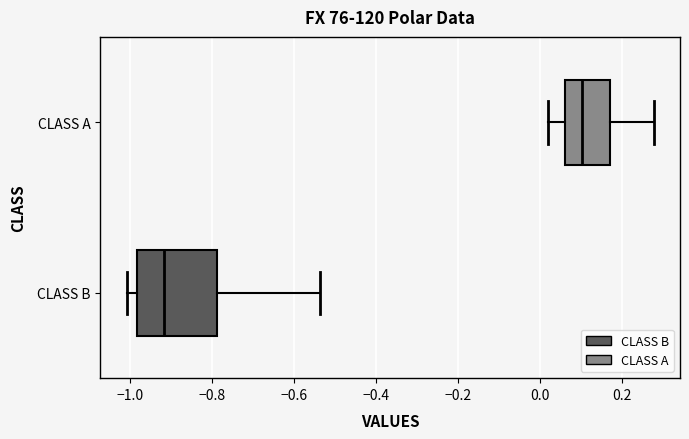

Reading bottom to top, transcribe this box plot: for each box, give where its median line is, the range the box spans, and where its two whiskers end, as read against the x-axis. The values are not printed on the chart, so give them approximately, as read against the axis.

CLASS B: median -0.92, box -0.98 to -0.78, whiskers -1.00 to -0.54
CLASS A: median 0.10, box 0.06 to 0.18, whiskers 0.02 to 0.28